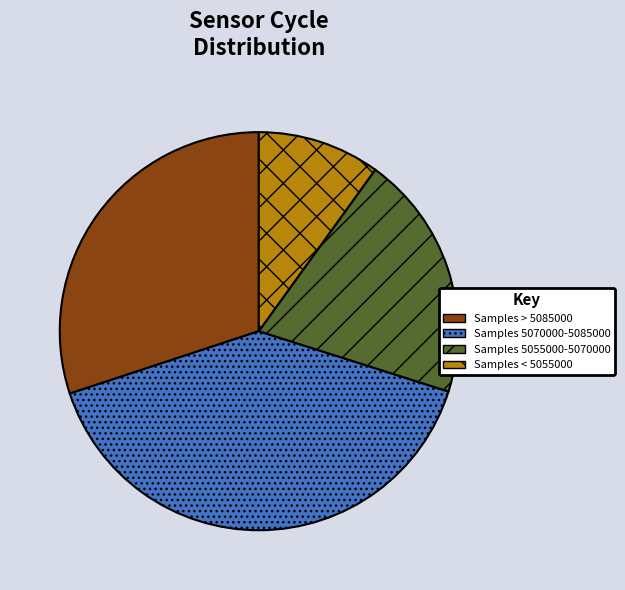

Which category has the smallest portion of the pie?

Samples < 5055000